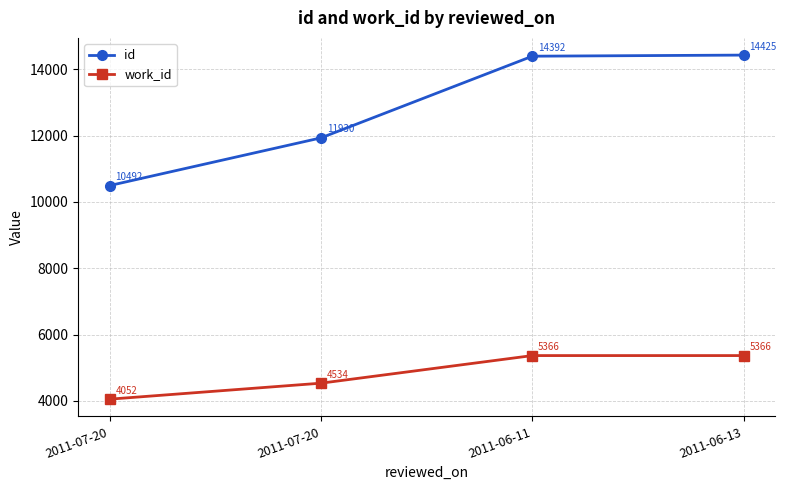

What is the label of the 1st point from the right?

2011-06-13